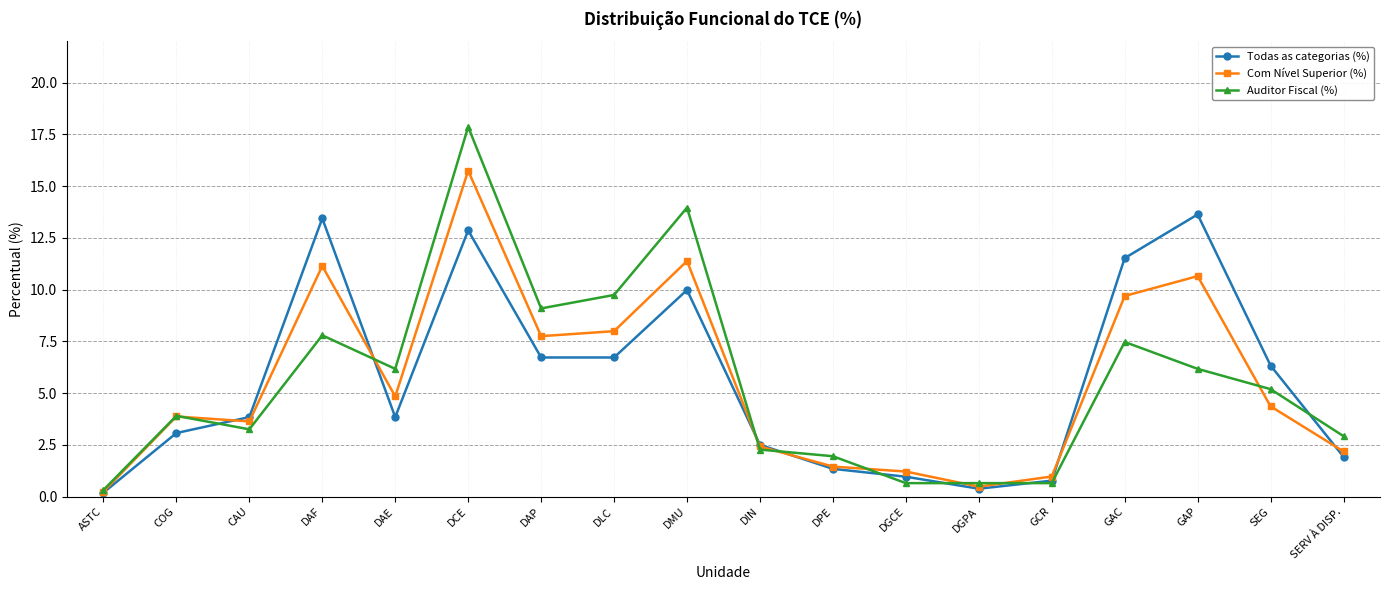

True or false: Com Nível Superior (%) has more than 1 points higher than both neighbors.

True